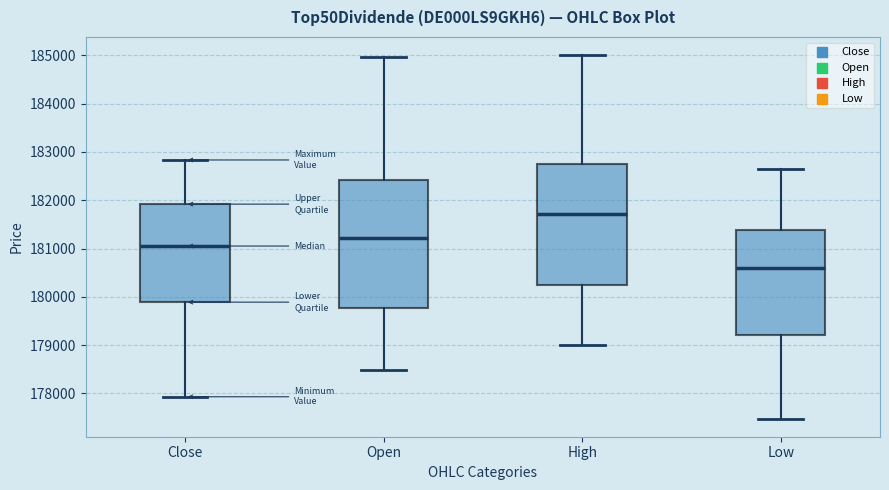

Reading left to right, read every box against the y-axis: the position of its median line, the range the box covers, and the ends of its whiskers. The values are not printed on the chart, so give them approximately, as read against the axis.

Close: median 181100, box 179900 to 181900, whiskers 177900 to 182800
Open: median 181200, box 179800 to 182400, whiskers 178500 to 185000
High: median 181700, box 180300 to 182800, whiskers 179000 to 185000
Low: median 180600, box 179200 to 181400, whiskers 177500 to 182600